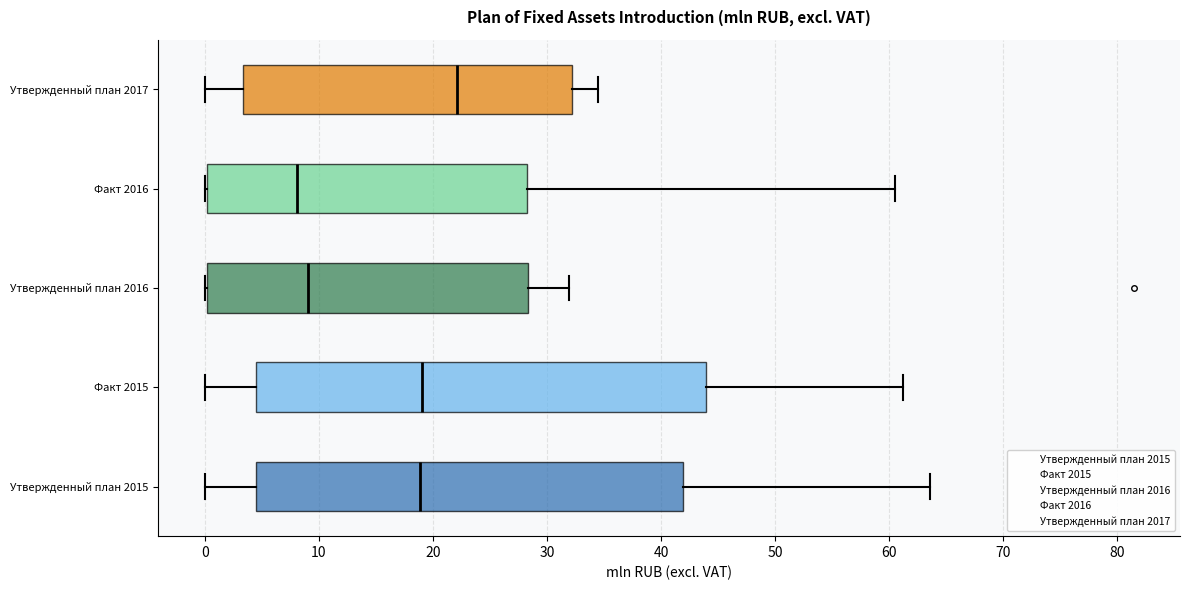

Which box has the furthest to the right median line?

Утвержденный план 2017